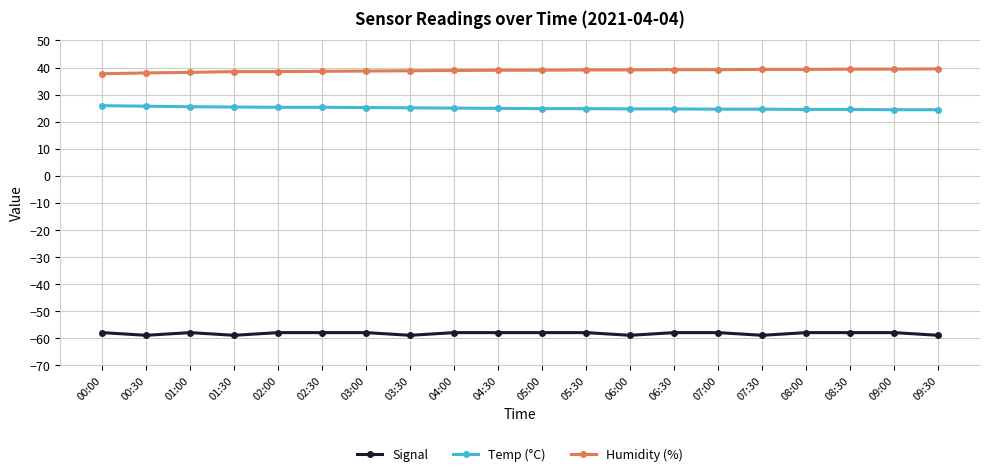

What position from the right is 02:00?

16